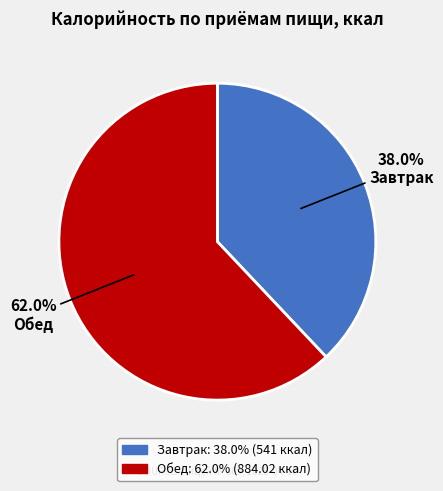

To the nearest percent, what is the difference between the Обед and Завтрак slice percentages?

24%